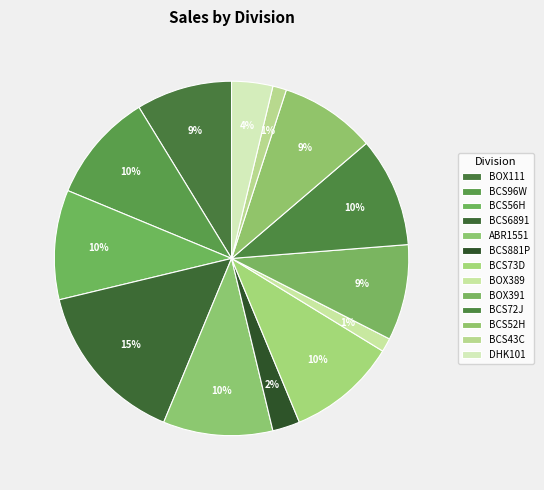

Which has a higher value, BCS43C or BCS96W?

BCS96W